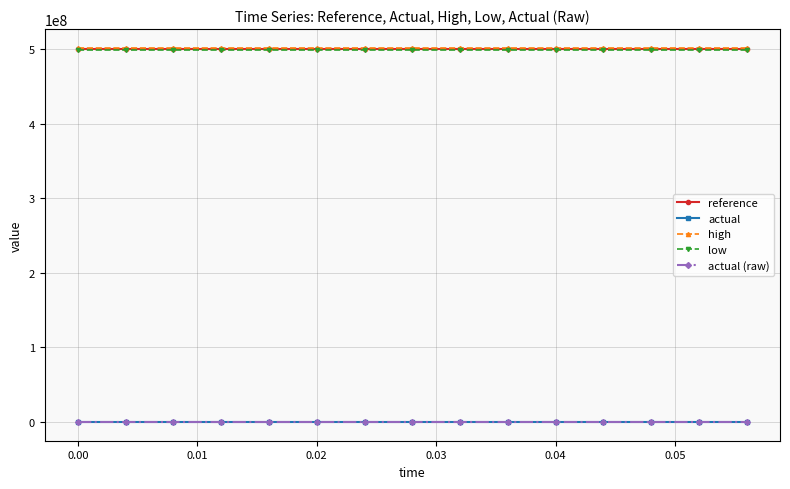

Does the chart have visible grid lines?

Yes